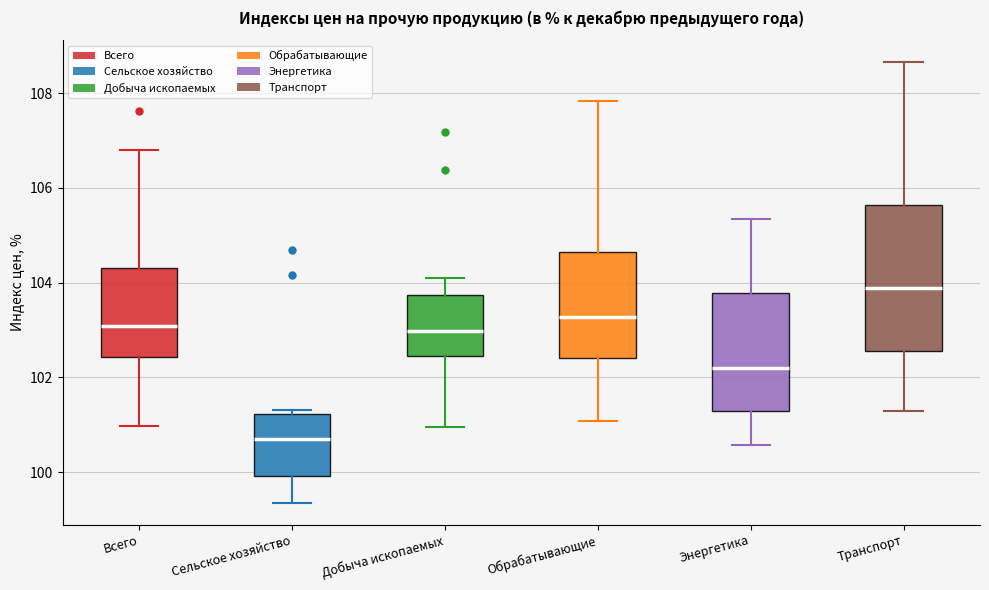

Which box is the tallest, from its lower edge to its upper edge?

Транспорт